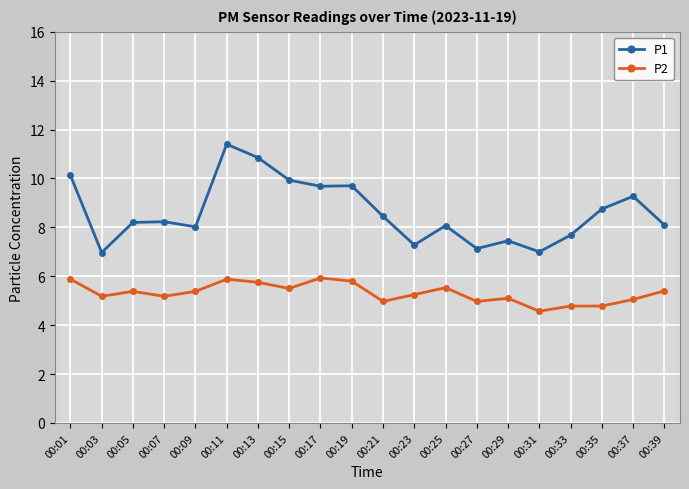

What is the sum of all P1 values?

172.3